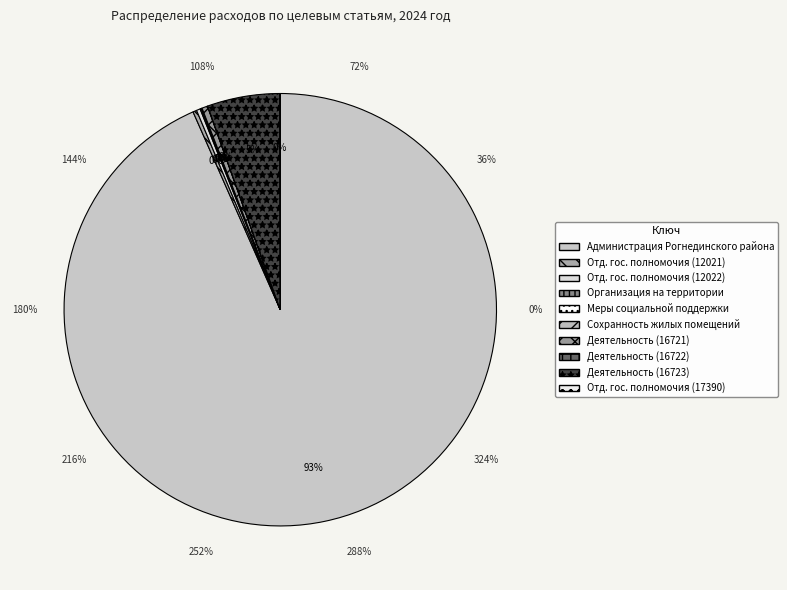

How much of the chart is everything except Осуществление отдельных государственных полномочий (17390)?

100.0%